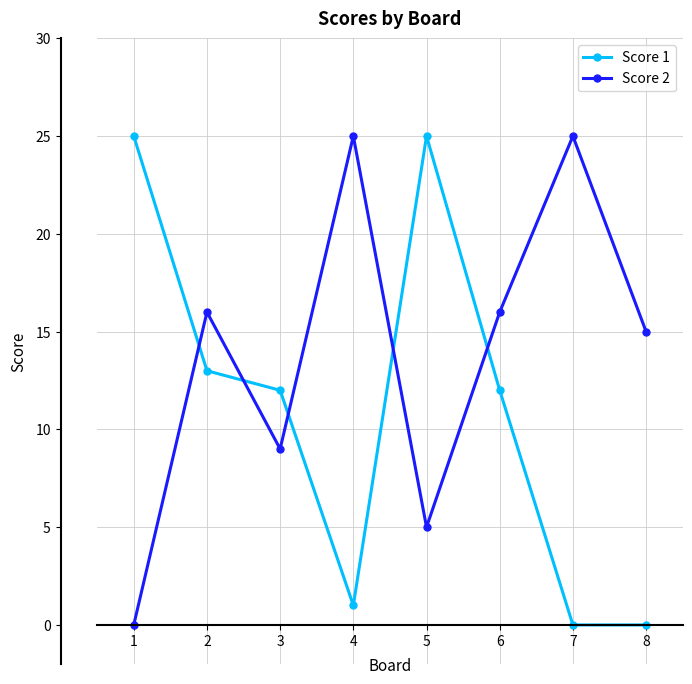

The value of Score 2 at 4 is 25. True or false?

True